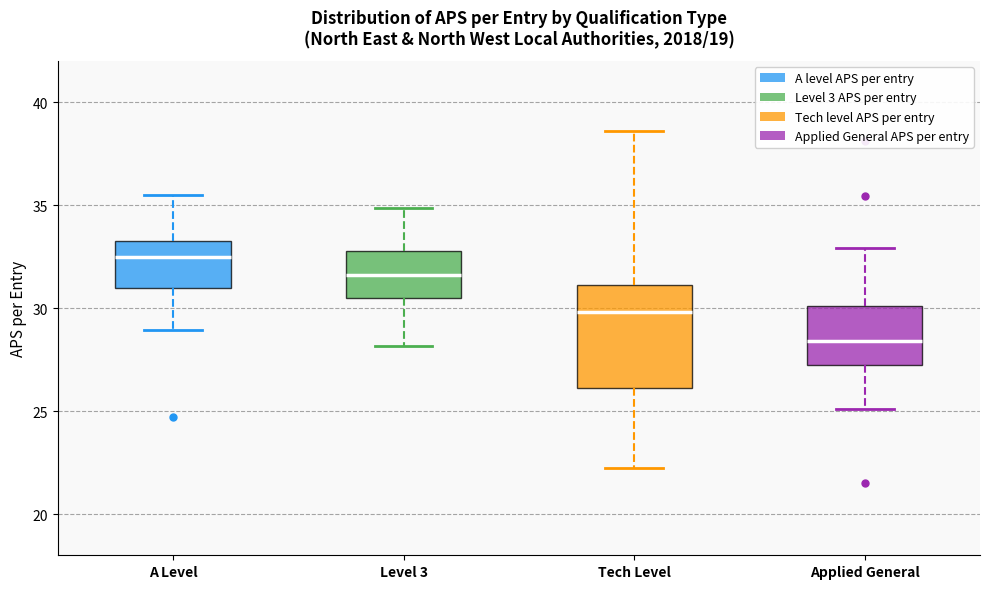

Reading left to right, transcribe this box plot: for each box, give where its median line is, the range the box spans, and where its two whiskers end, as read against the y-axis. The values are not printed on the chart, so give them approximately, as read against the axis.

A Level: median 32.5, box 31.0 to 33.5, whiskers 29.0 to 35.5
Level 3: median 31.5, box 30.5 to 33.0, whiskers 28.0 to 35.0
Tech Level: median 30.0, box 26.0 to 31.0, whiskers 22.0 to 38.5
Applied General: median 28.5, box 27.0 to 30.0, whiskers 25.0 to 33.0